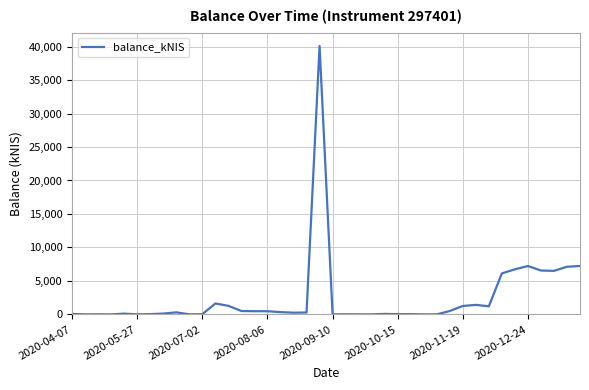

What is the greatest value displayed?

40097.4